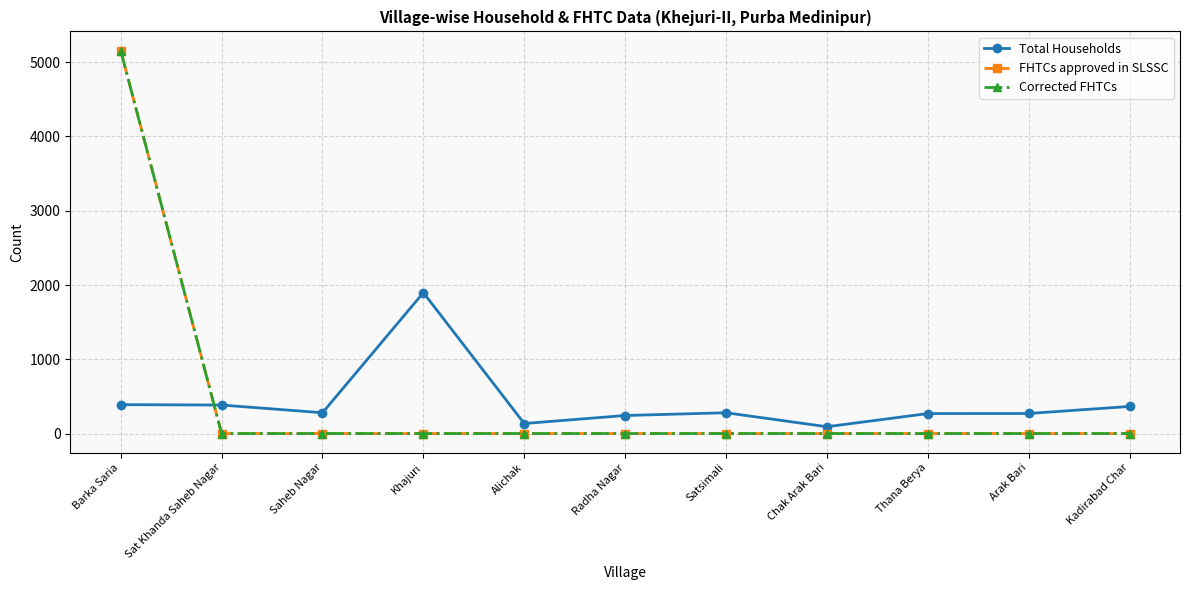

True or false: Corrected FHTCs has a value of 2525 at Chak Arak Bari.

False